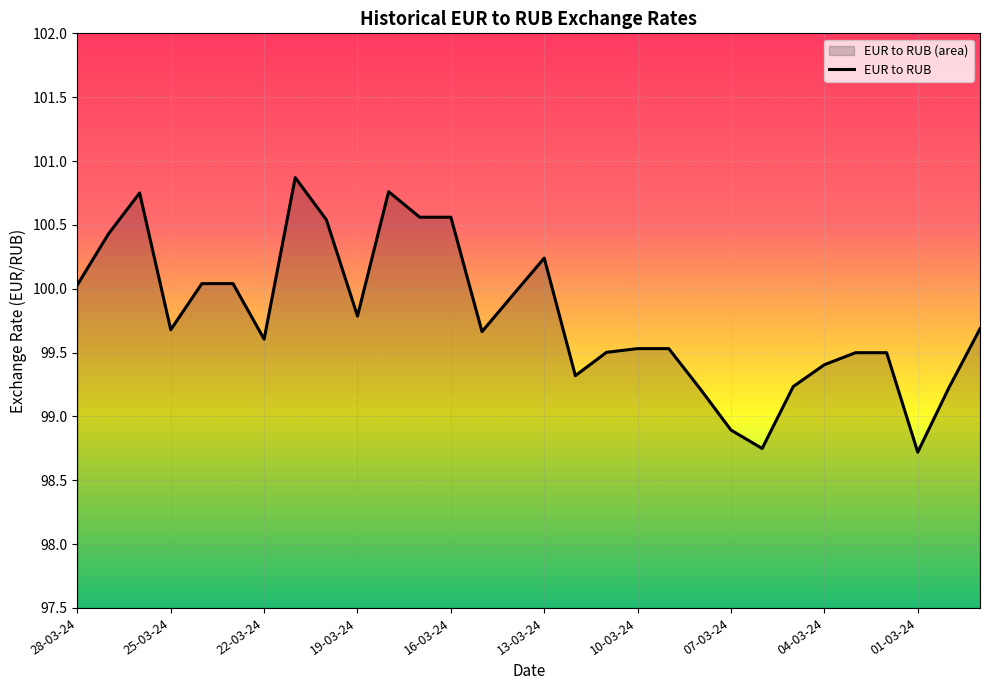

At which category does the data reach its first local peak?

26-03-24